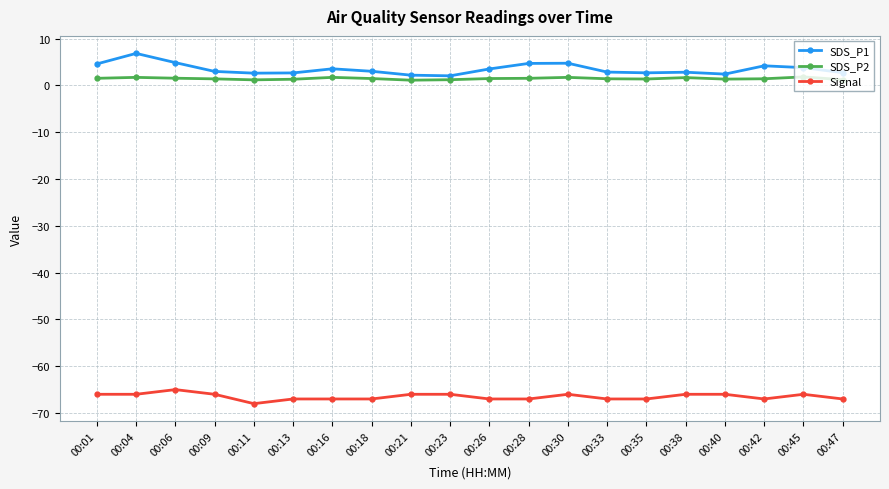

What is the value of the SDS_P2 point at the 18th from the left?

1.4